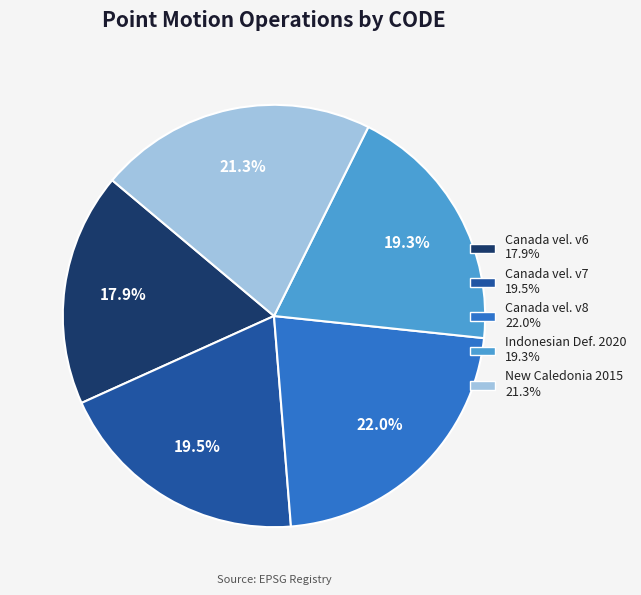

To the nearest percent, what is the average slice percentage?

20%